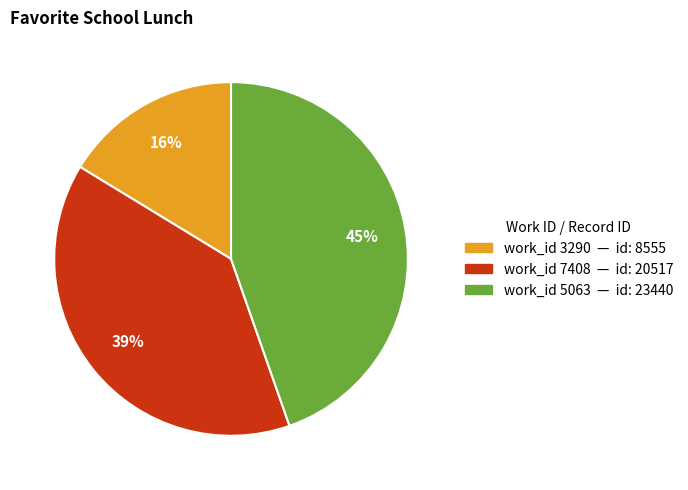

To the nearest percent, what is the average slice percentage?

33%